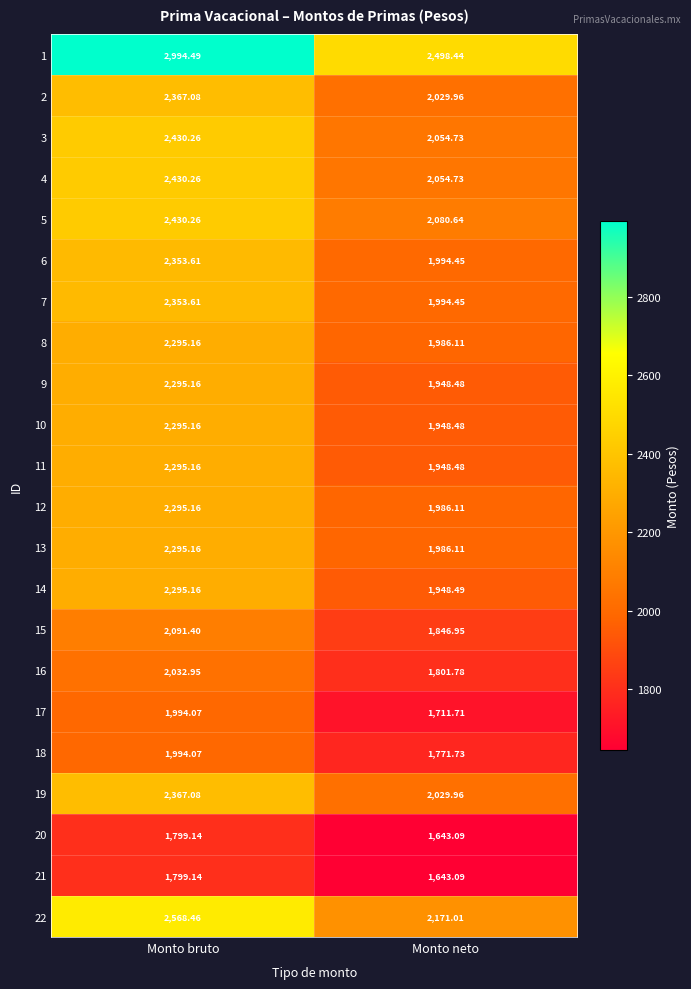

Where is 3 nearest to the value 2242?

Monto neto